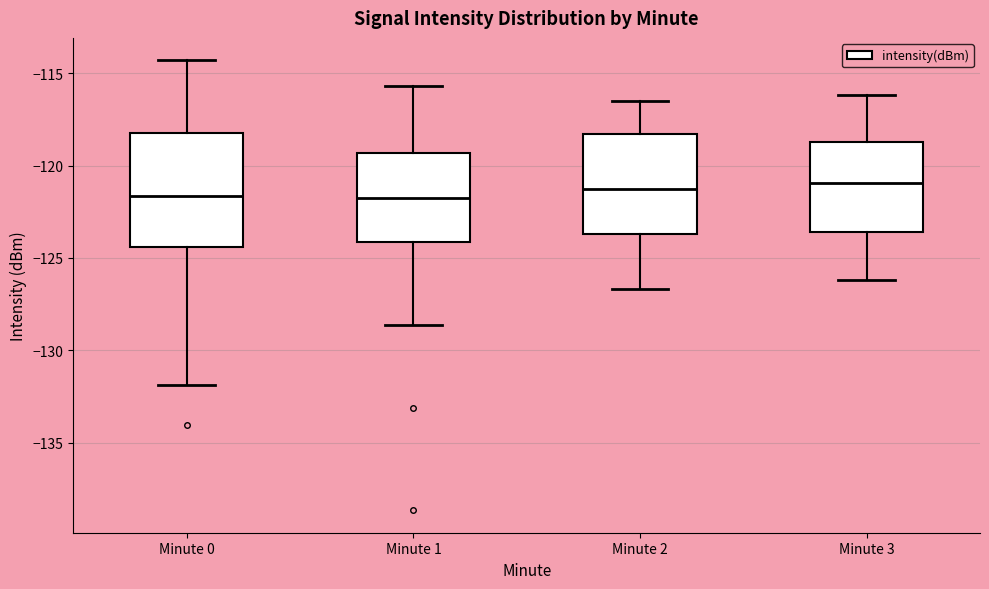

Which box is the tallest, from its lower edge to its upper edge?

Minute 0